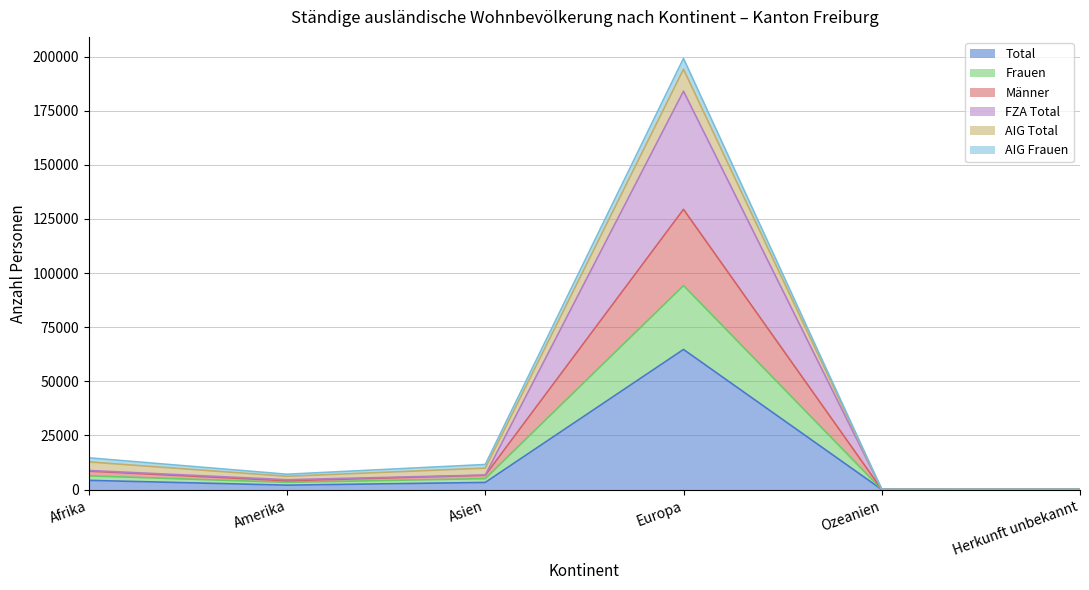

What is the maximum value for Total?

64713